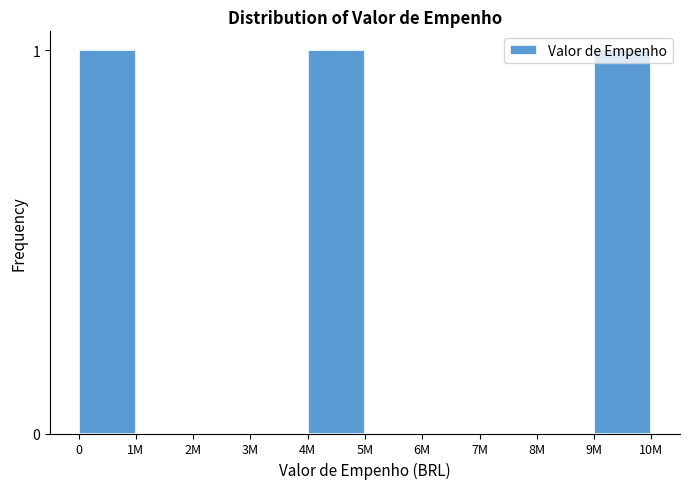

What is the sum of all values?

3